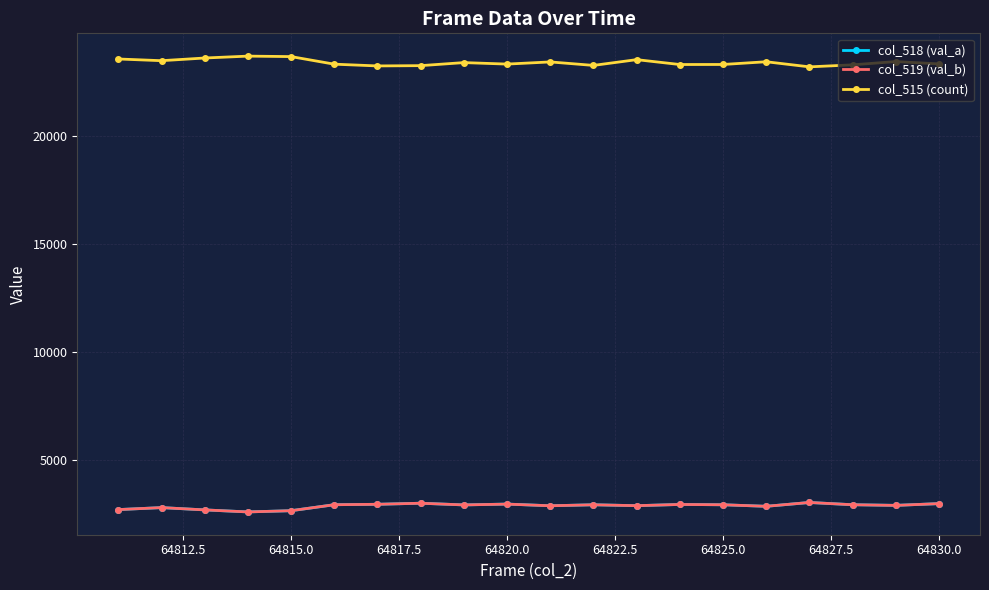

True or false: col_519 (val_b) and col_515 (count) intersect in this chart.

False